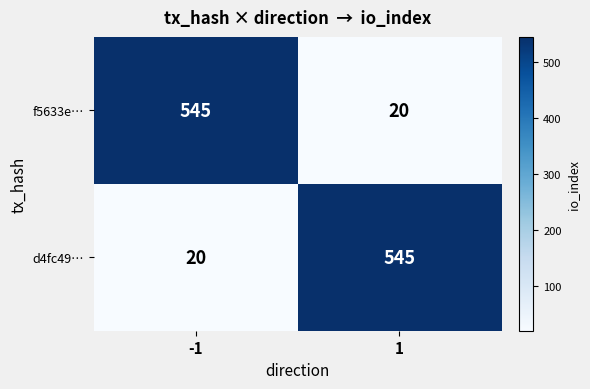

What is the difference between the maximum and minimum values in the d4fc49… series?

525